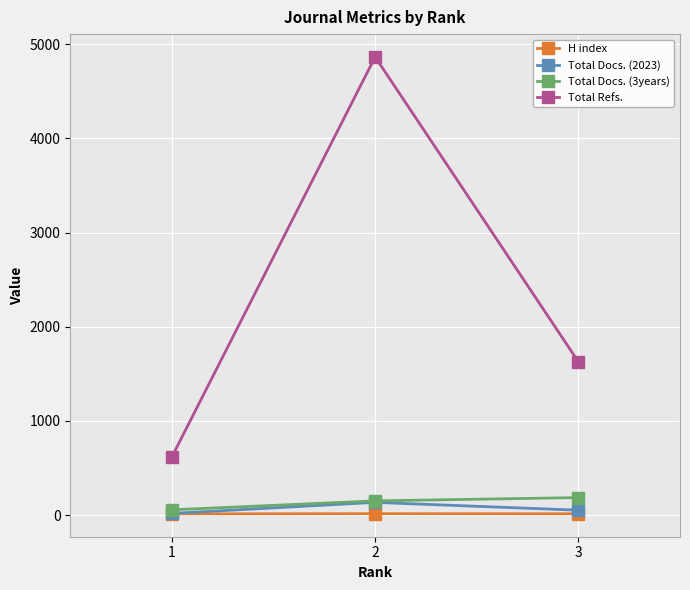

Rank the categories by Total Refs. value from highest to lowest.

2, 3, 1